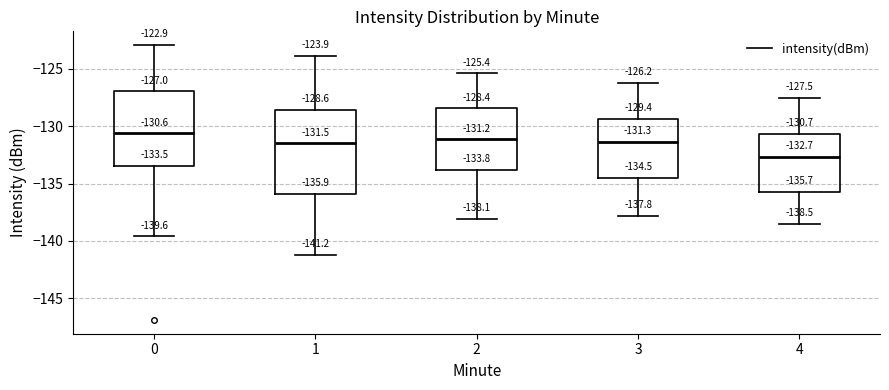

Which box's median line is the lowest?

4